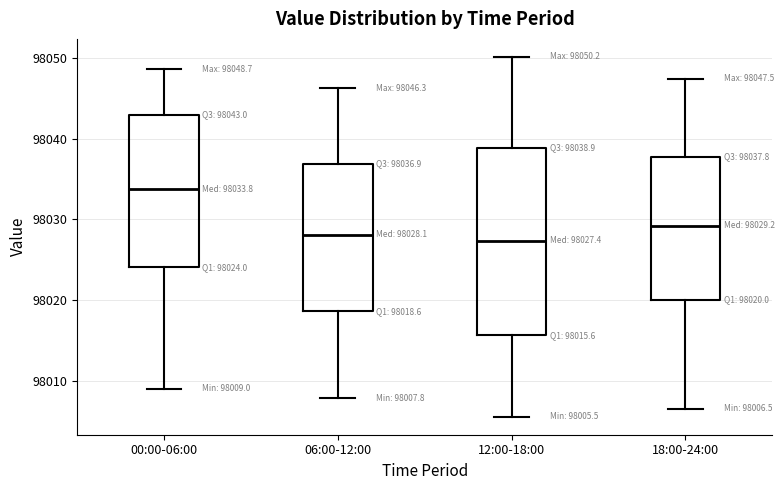

Comparing the boxes themselves (not the whiskers), which one is the tallest?

12:00-18:00